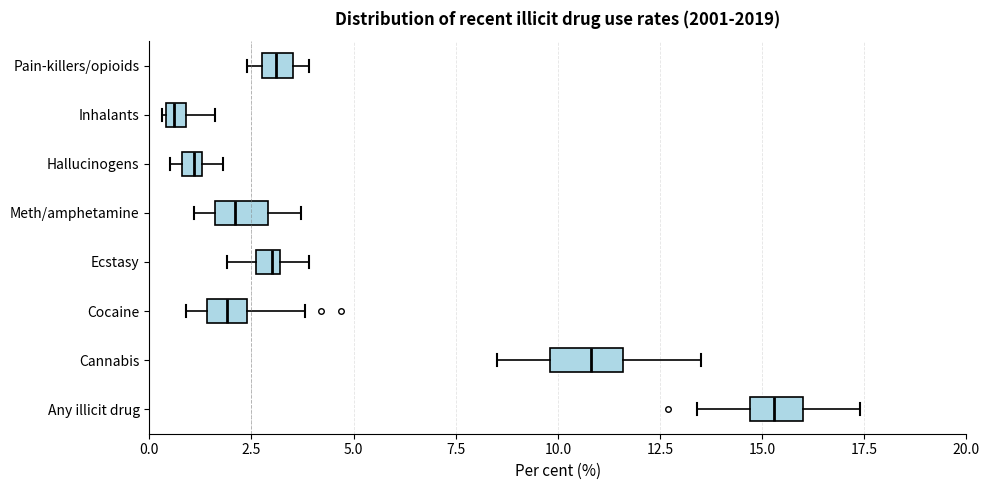

Which box's median line is the furthest to the left?

Inhalants